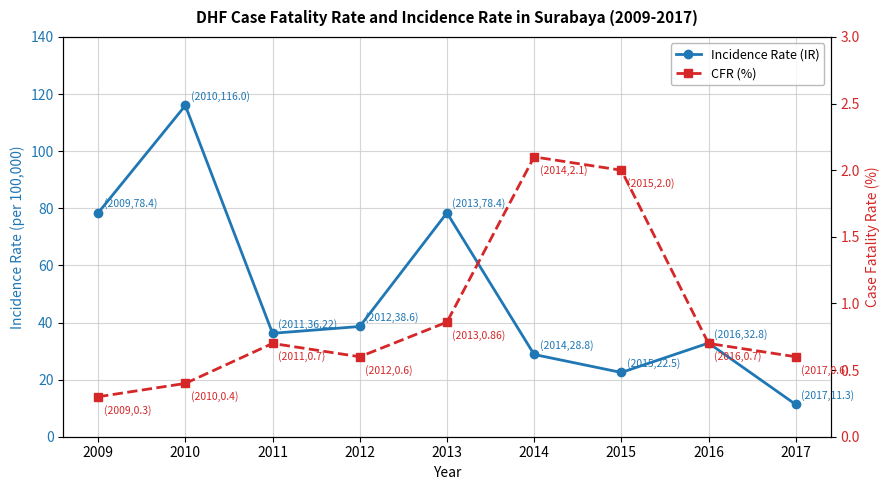

At how many categories does at least one series exceed 86?

1